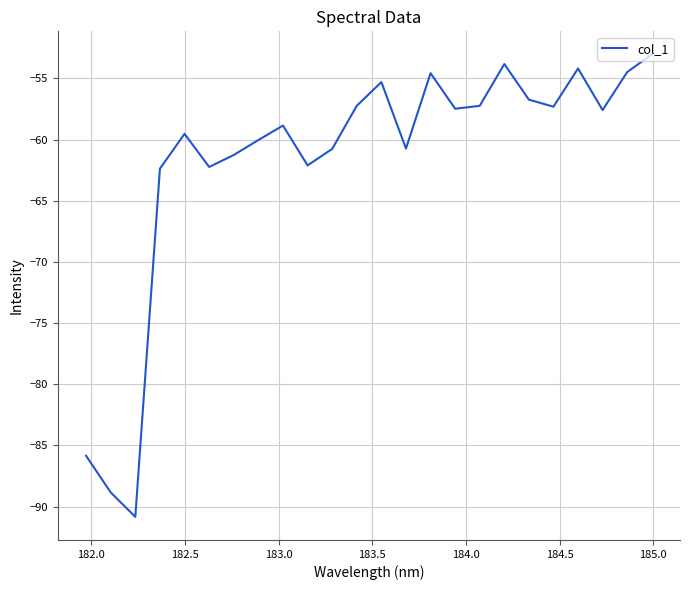

What is the greatest value displayed?

-53.0